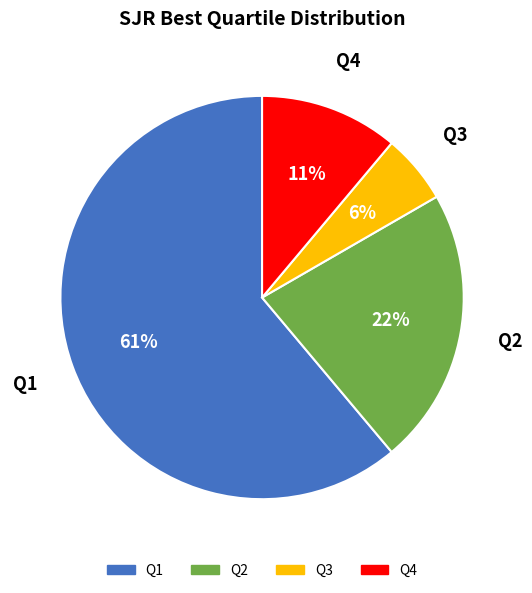

Count the number of slices in the pie.

4